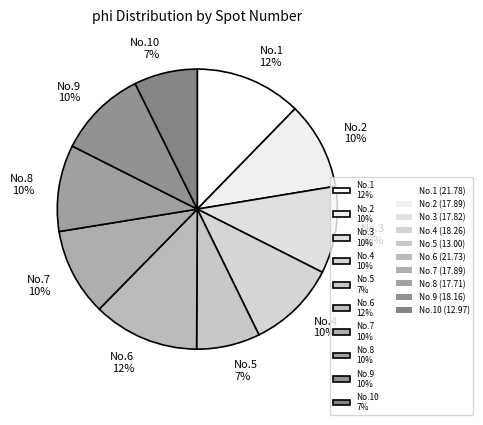

Do No.6 12% and No.2 10% together represent more than half of the pie?

No